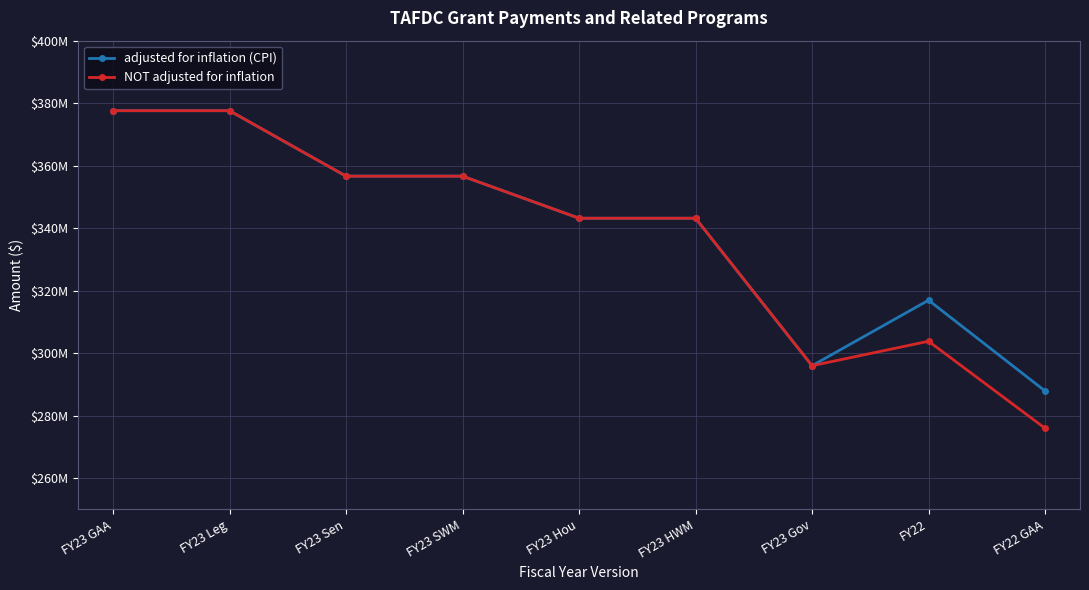

What are all the series names shown in the legend?

adjusted for inflation (CPI), NOT adjusted for inflation